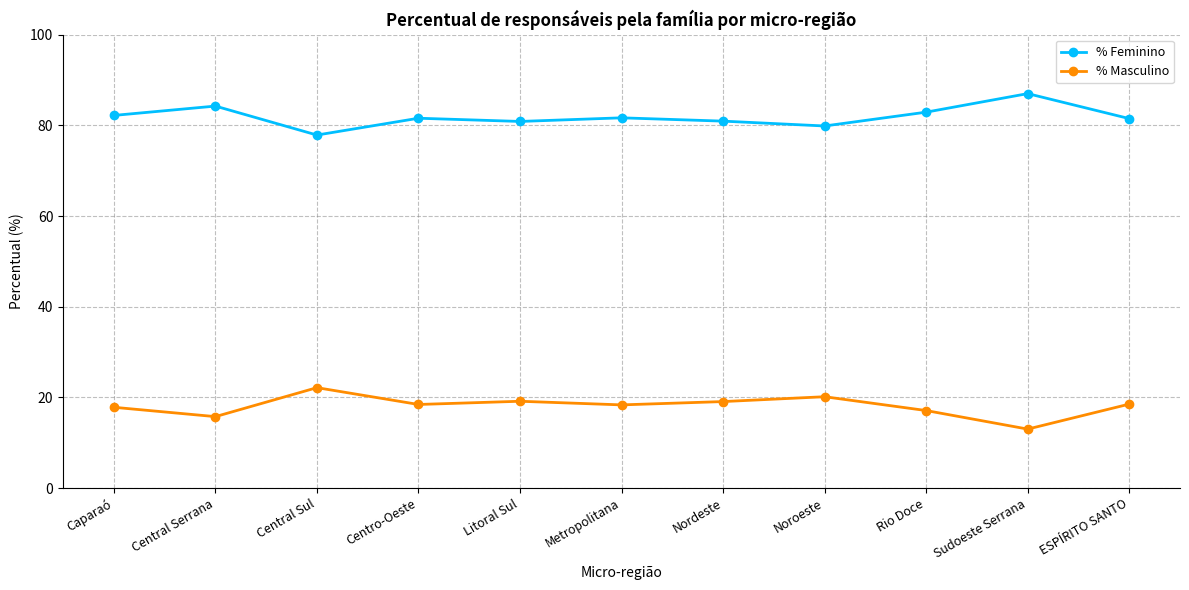

List the series in order of their overall mean, highest first.

% Feminino, % Masculino